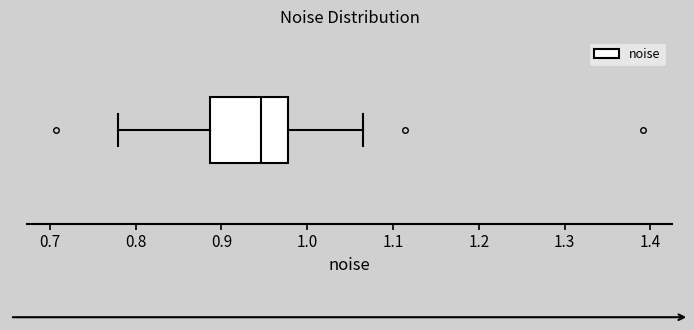

Read this box plot against the x-axis: the position of the median line, the range covered by the box, and the ends of both whiskers. The values are not printed on the chart, so give them approximately, as read against the axis.

median 0.95, box 0.89 to 0.98, whiskers 0.78 to 1.06